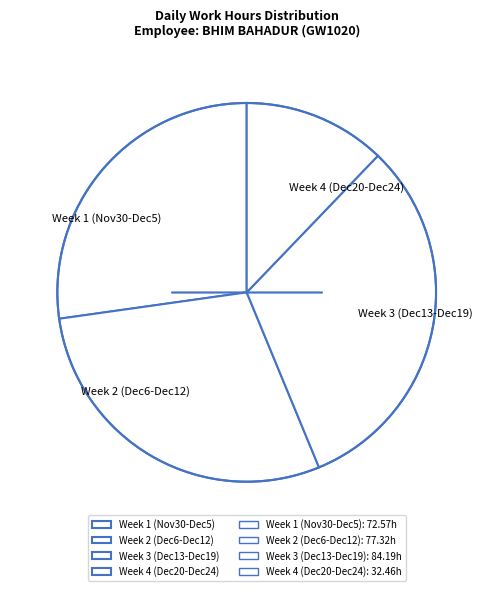

Which slice is the smallest?

Week 4 (Dec20-Dec24)